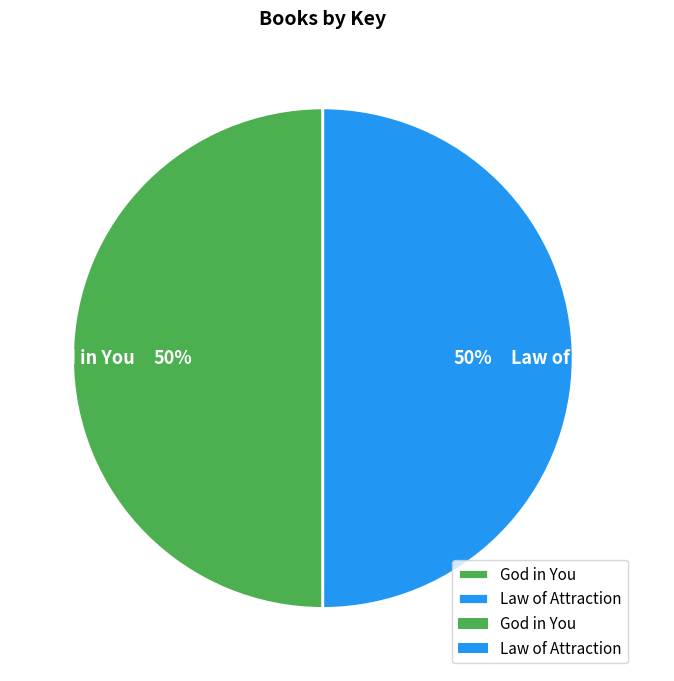

Is it true that God in You is 62% of the pie?

False